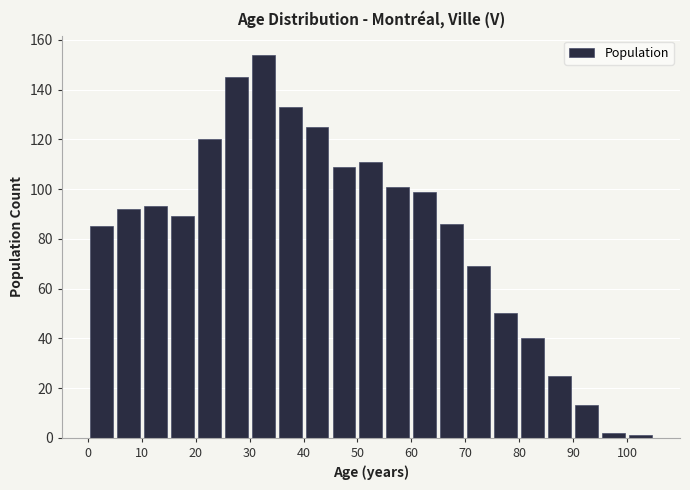

Reading left to right, list every bar in this chart as the range it spans on the x-axis followed by its height. The values are not printed on the chart, so give them approximately, as read against the axis.

0 to 5: 86
5 to 10: 92
10 to 15: 94
15 to 20: 90
20 to 25: 120
25 to 30: 146
30 to 35: 154
35 to 40: 134
40 to 45: 126
45 to 50: 110
50 to 55: 112
55 to 60: 102
60 to 65: 100
65 to 70: 86
70 to 75: 70
75 to 80: 50
80 to 85: 40
85 to 90: 26
90 to 95: 14
95 to 100: 2
100 to 105: under 2